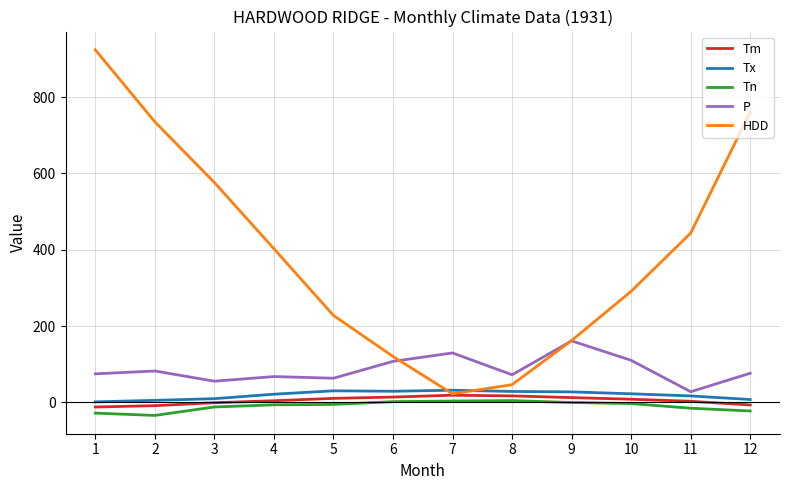

Which series has the largest range (max minus min)?

HDD